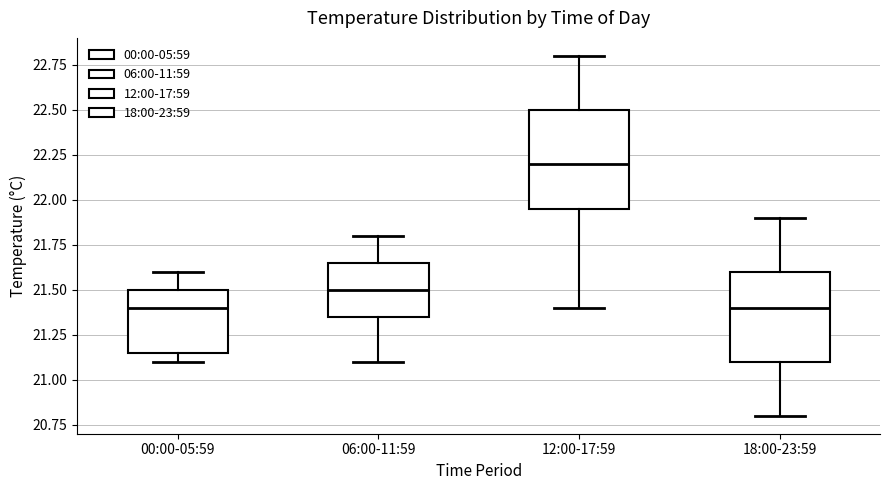

Reading left to right, transcribe this box plot: for each box, give where its median line is, the range the box spans, and where its two whiskers end, as read against the y-axis. The values are not printed on the chart, so give them approximately, as read against the axis.

00:00-05:59: median 21.40, box 21.15 to 21.50, whiskers 21.10 to 21.60
06:00-11:59: median 21.50, box 21.35 to 21.65, whiskers 21.10 to 21.80
12:00-17:59: median 22.20, box 21.95 to 22.50, whiskers 21.40 to 22.80
18:00-23:59: median 21.40, box 21.10 to 21.60, whiskers 20.80 to 21.90